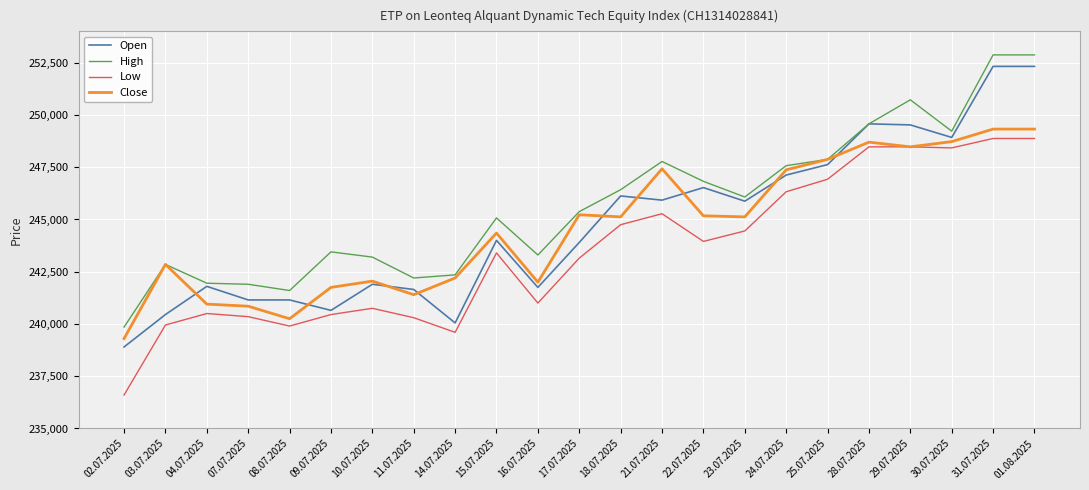

What is the highest value of the Open series?

252325